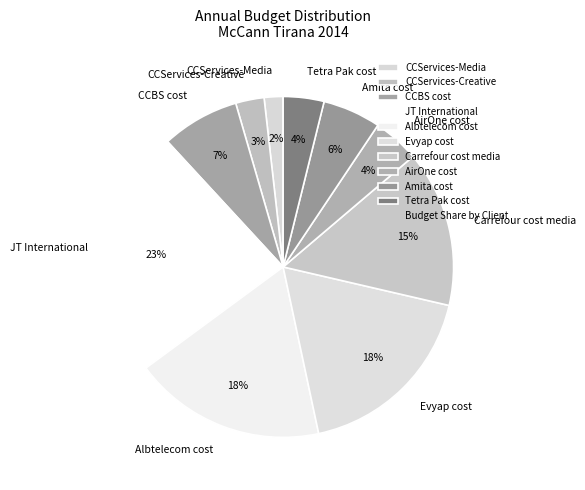

What percentage is the Carrefour cost media slice, to the nearest percent?

15%